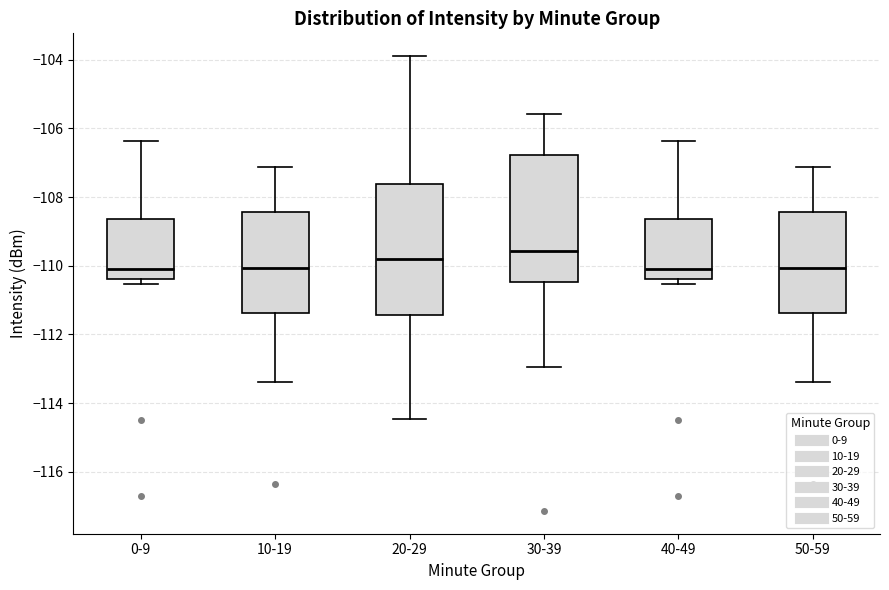

Where does the lower whisker of the box for 30-39 end on the y-axis? The values are not printed on the chart, so give them approximately, as read against the axis.

-113.0